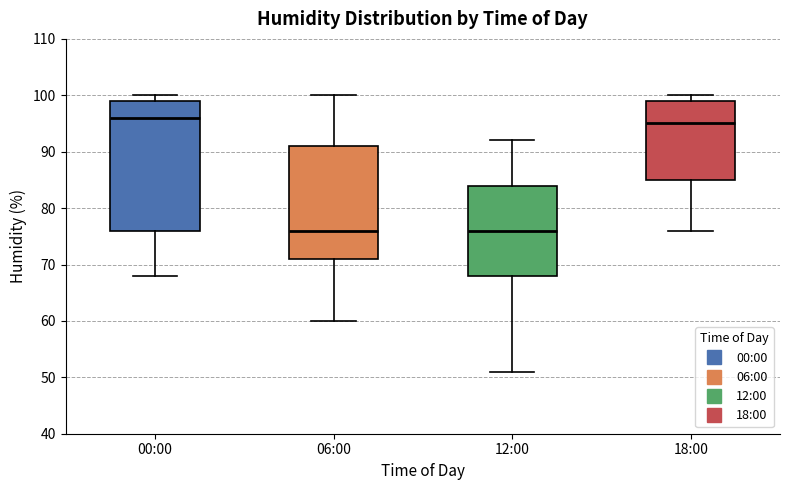

Reading left to right, read every box against the y-axis: the position of its median line, the range the box covers, and the ends of its whiskers. The values are not printed on the chart, so give them approximately, as read against the axis.

00:00: median 96, box 76 to 99, whiskers 68 to 100
06:00: median 76, box 71 to 91, whiskers 60 to 100
12:00: median 76, box 68 to 84, whiskers 51 to 92
18:00: median 95, box 85 to 99, whiskers 76 to 100